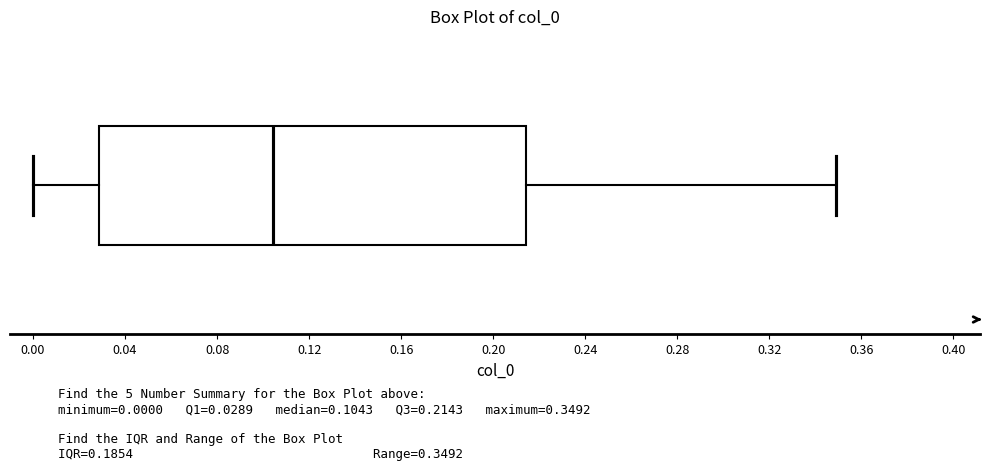

Where does the right whisker of the box end on the x-axis? The values are not printed on the chart, so give them approximately, as read against the axis.

0.350